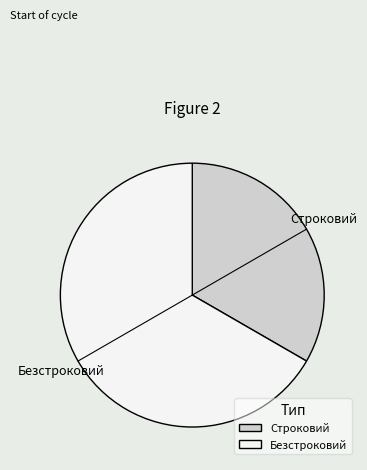

What is the majority slice?

Безстроковий